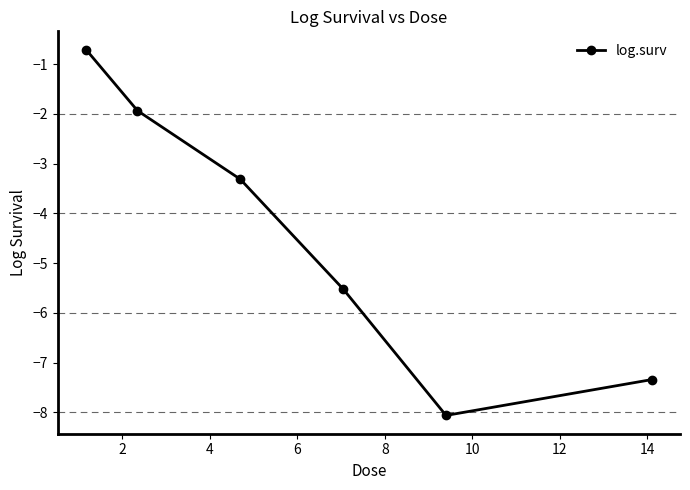

Does the chart have visible grid lines?

No